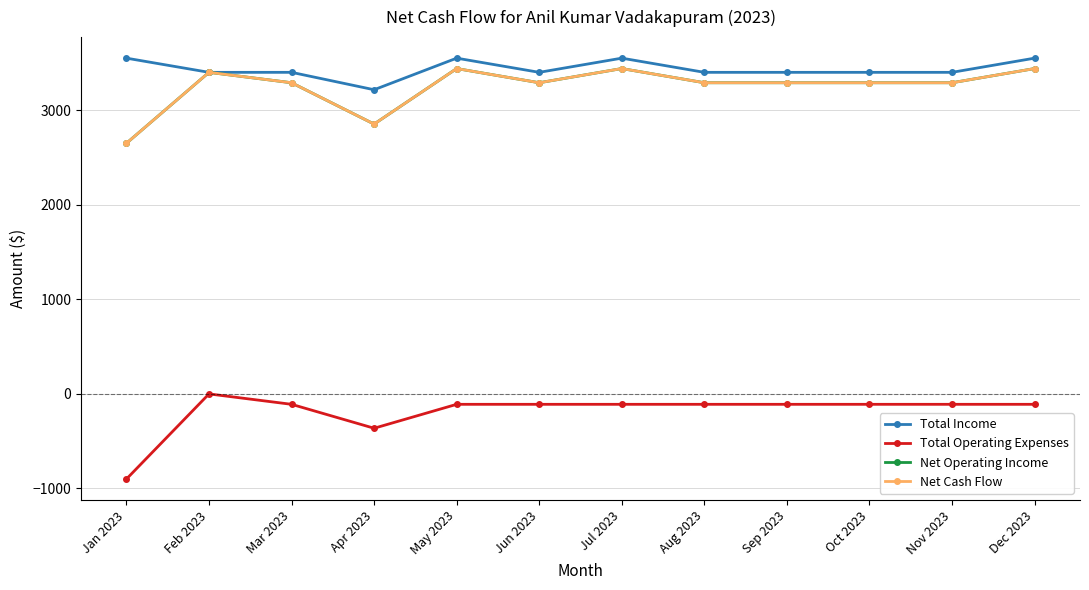

True or false: Total Income and Net Cash Flow intersect in this chart.

False